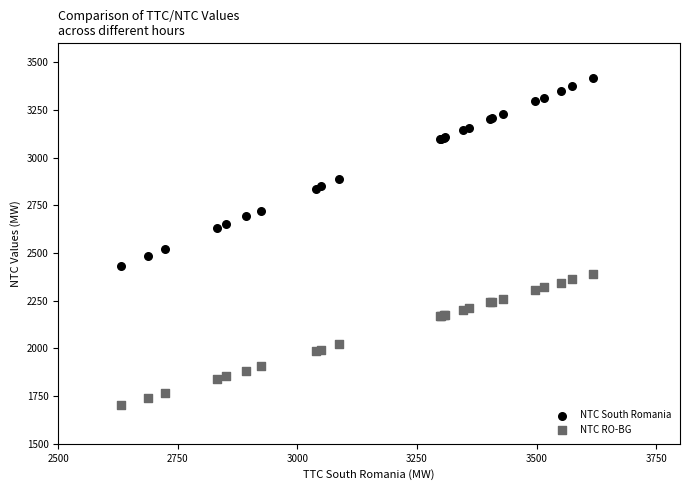

Which series reaches the maximum Y coordinate?

NTC South Romania